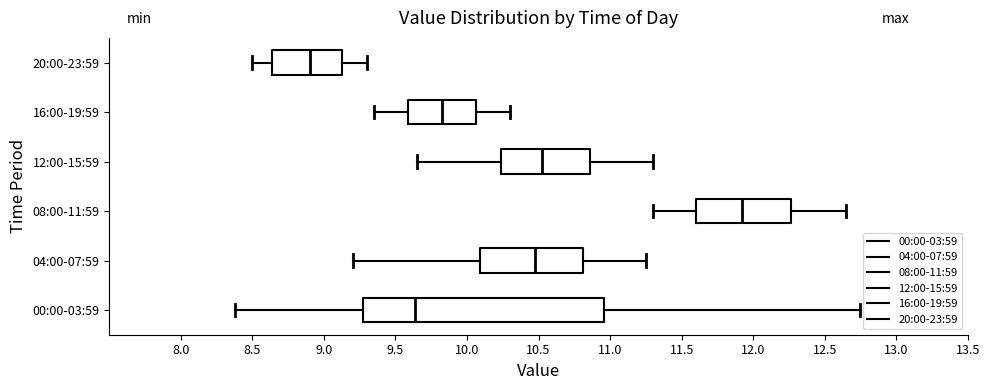

Which box is the widest, from its left edge to its right edge?

00:00-03:59